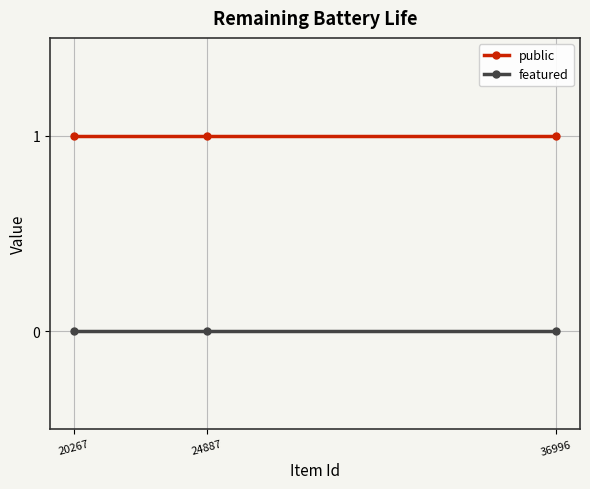

What is the value of the public point at the 1st from the left?

1